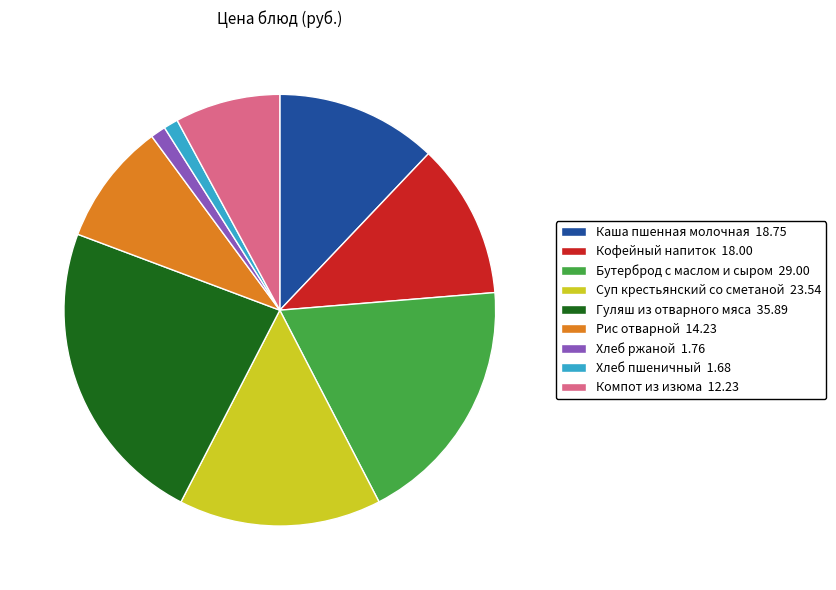

The Рис отварной 14.23 slice represents 1% of the pie. True or false?

False